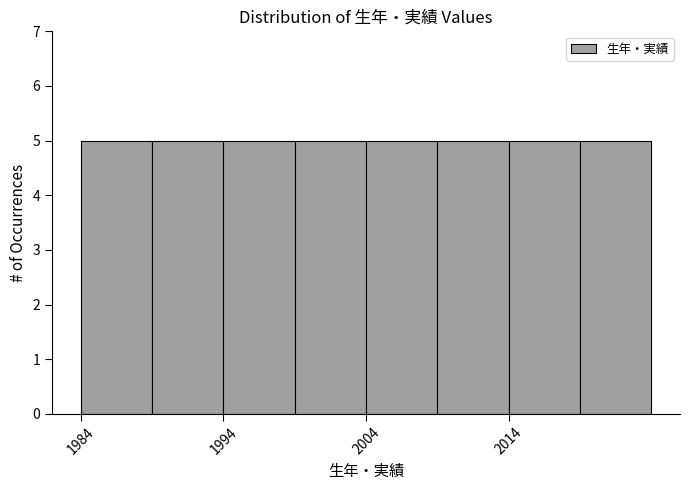

Reading left to right, transcribe this chart: for each bar, give the range it covers on the x-axis and its height. The values are not printed on the chart, so give them approximately, as read against the axis.

1984 to 1989: 5
1989 to 1994: 5
1994 to 1999: 5
1999 to 2004: 5
2004 to 2009: 5
2009 to 2014: 5
2014 to 2019: 5
2019 to 2024: 5